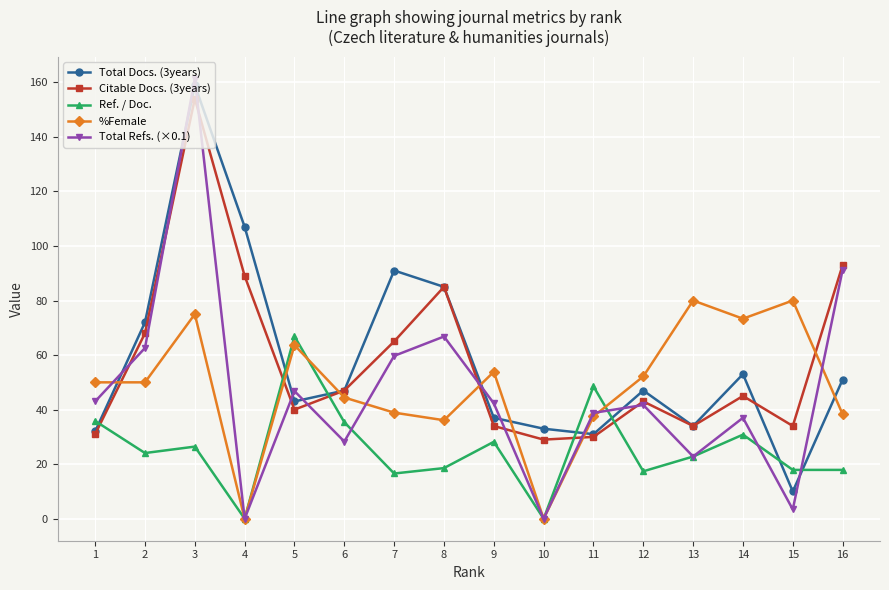

What is the spread (max minus min) of values at 4?

107.0